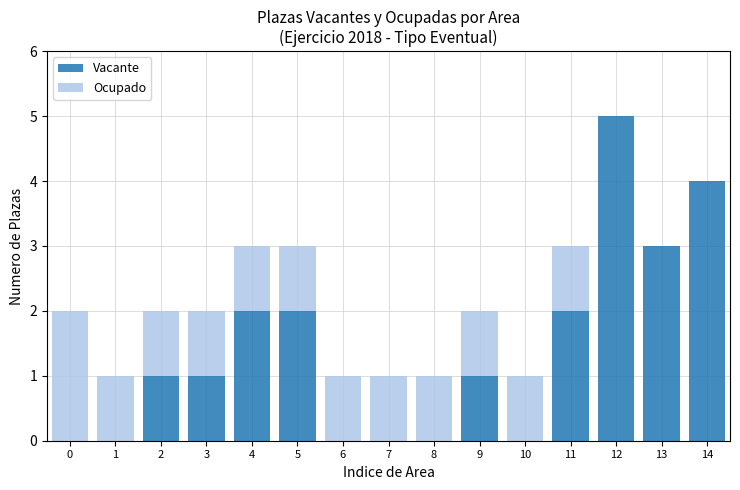

Reading left to right, list the values for the Vacante series.

0=0	1=0	2=1	3=1	4=2	5=2	6=0	7=0	8=0	9=1	10=0	11=2	12=5	13=3	14=4